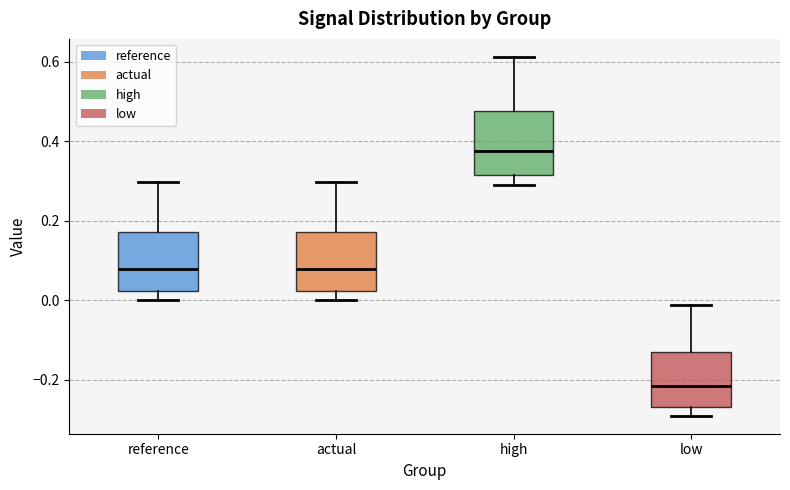

Which box has the highest median line?

high